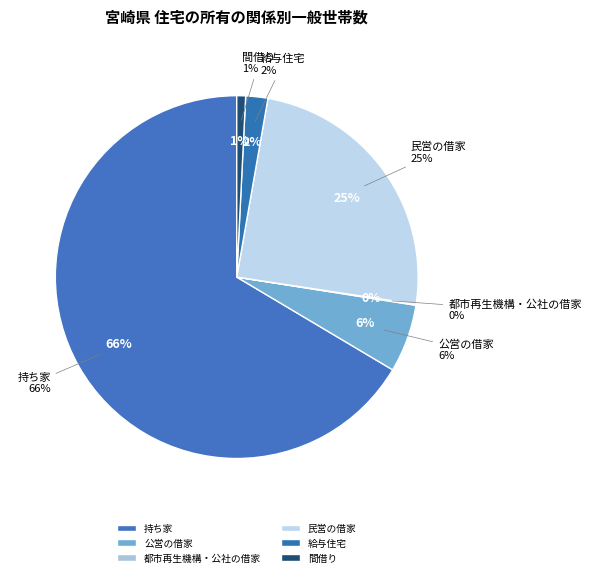

The 民営の借家 slice represents 25% of the pie. True or false?

True